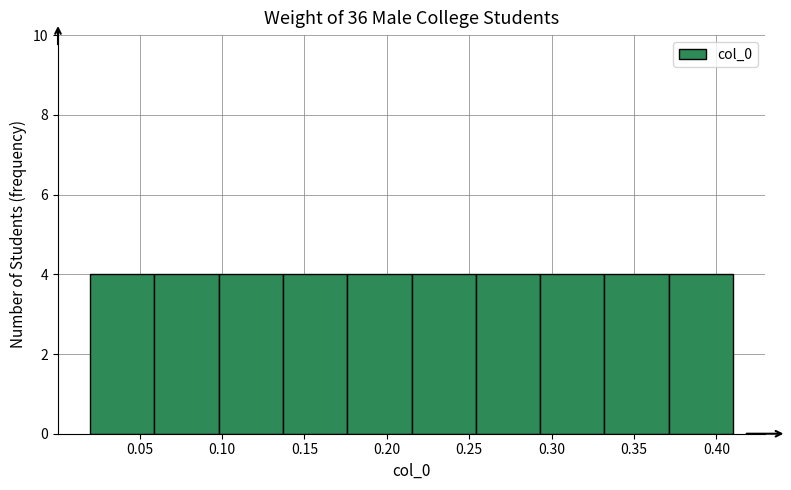

Reading left to right, list every bar in this chart as the range it spans on the x-axis followed by its height. Neither the bar edges nor the heights are printed on the chart, so give them approximately, as read against the axes.

0.020 to 0.059: 4
0.059 to 0.098: 4
0.098 to 0.137: 4
0.137 to 0.176: 4
0.176 to 0.215: 4
0.215 to 0.254: 4
0.254 to 0.293: 4
0.293 to 0.332: 4
0.332 to 0.371: 4
0.371 to 0.410: 4